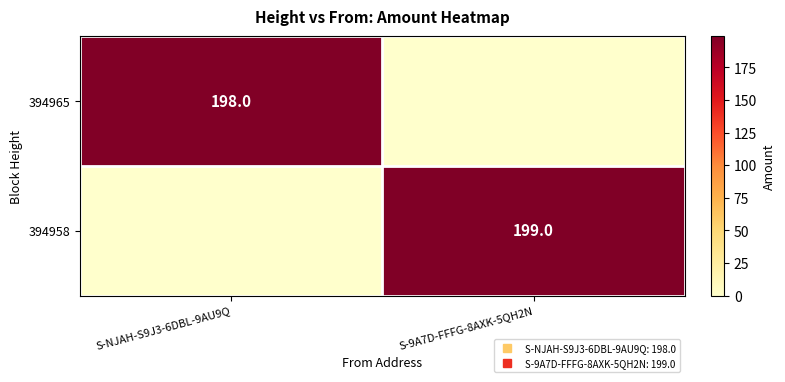

True or false: 394958 has a value of 273 at S-9A7D-FFFG-8AXK-5QH2N.

False